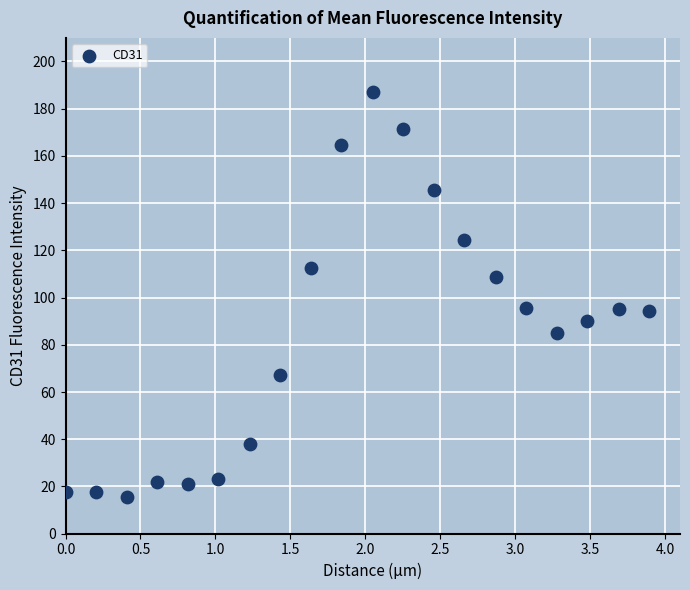

What is the range of Y values (max minus min)?

171.5